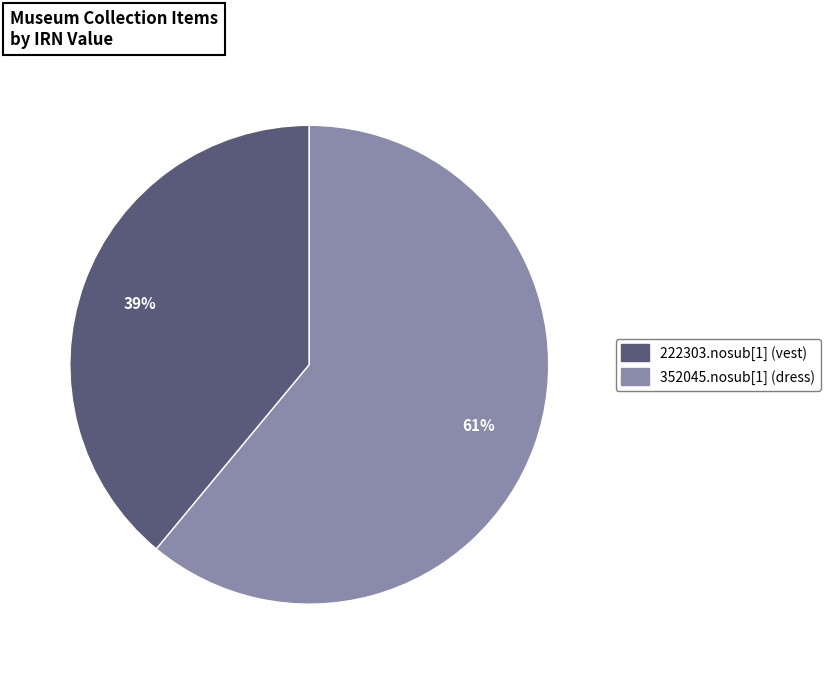

Do 222303.nosub[1] (vest) and 352045.nosub[1] (dress) together represent more than half of the pie?

Yes